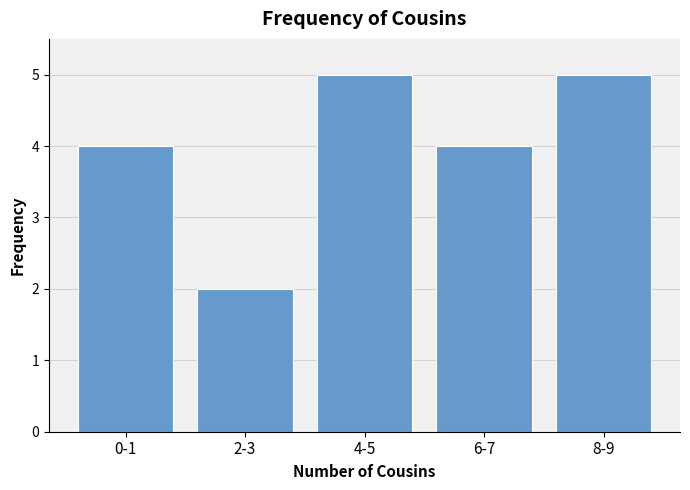

Reading left to right, what are all the values shown in this chart?

0-1=4	2-3=2	4-5=5	6-7=4	8-9=5